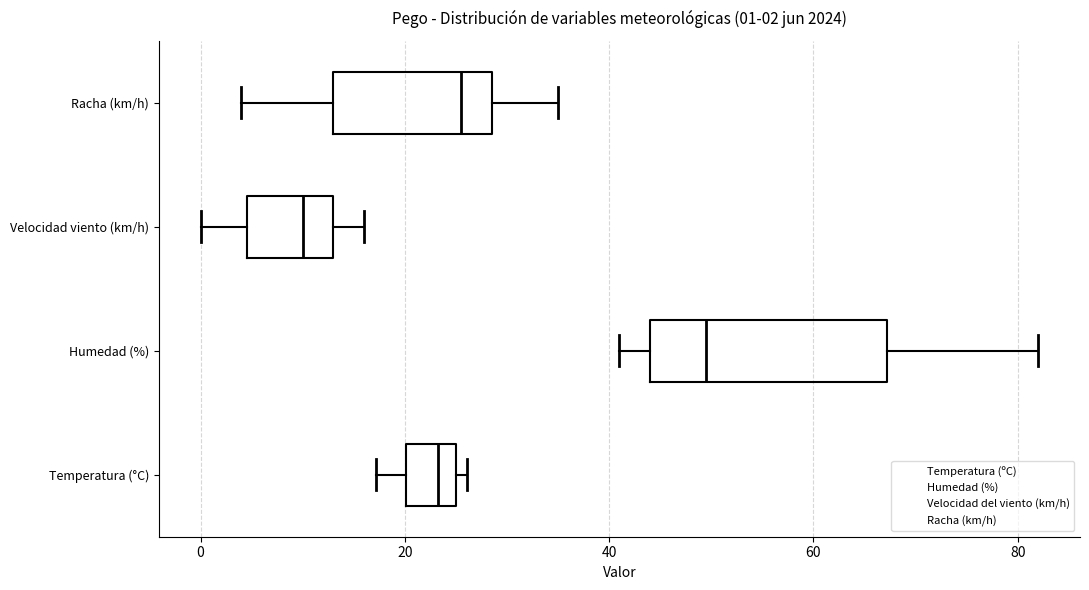

Comparing the boxes themselves (not the whiskers), which one is the widest?

Humedad (%)